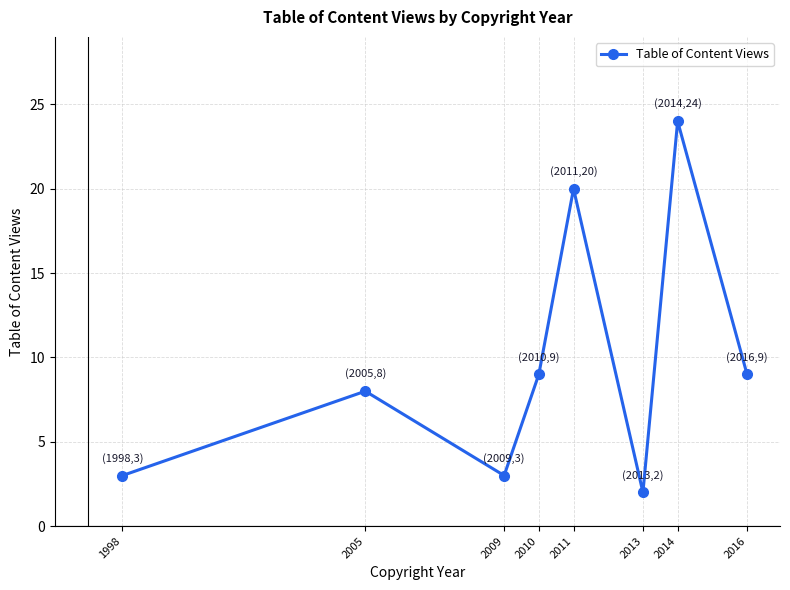

How many points are higher than both their immediate neighbors (excluding endpoints)?

3